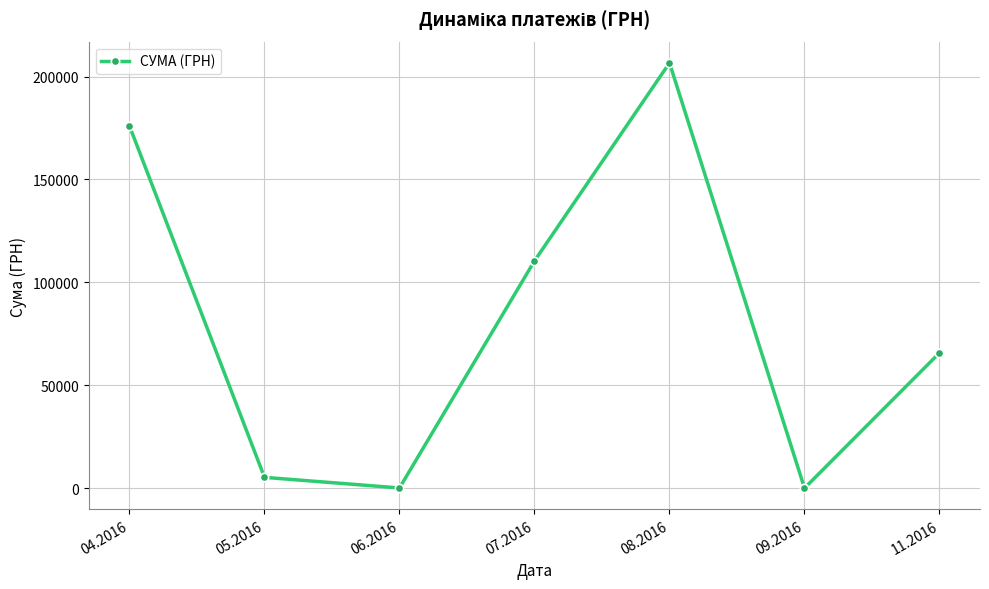

What is the difference between the maximum and minimum values?

206547.1